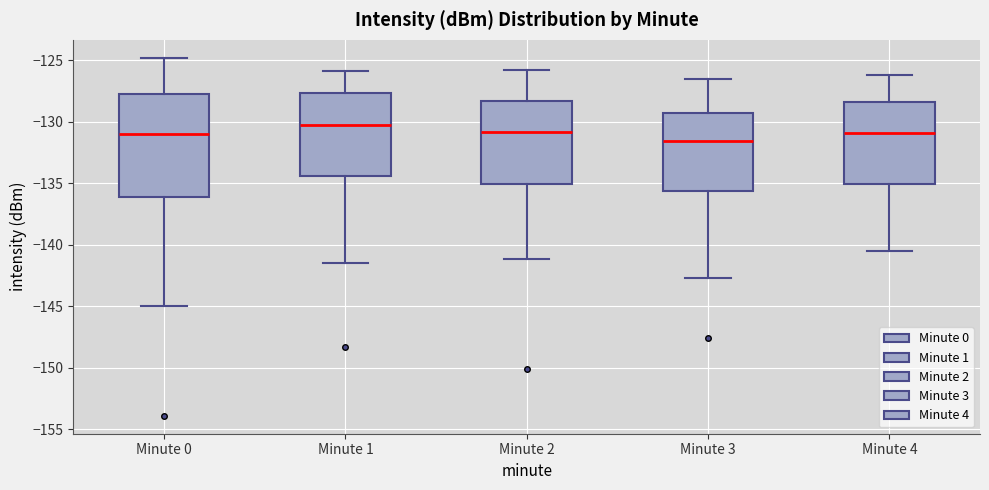

Which box has the highest median line?

Minute 1